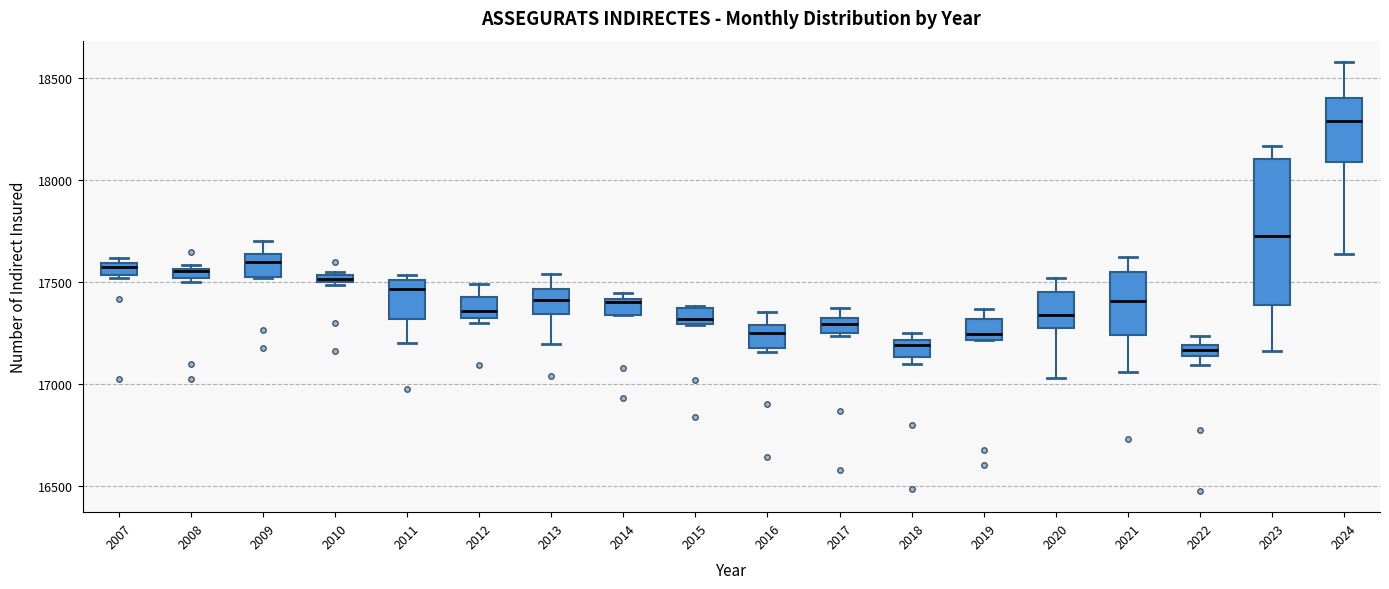

Which box's median line is the highest?

2024